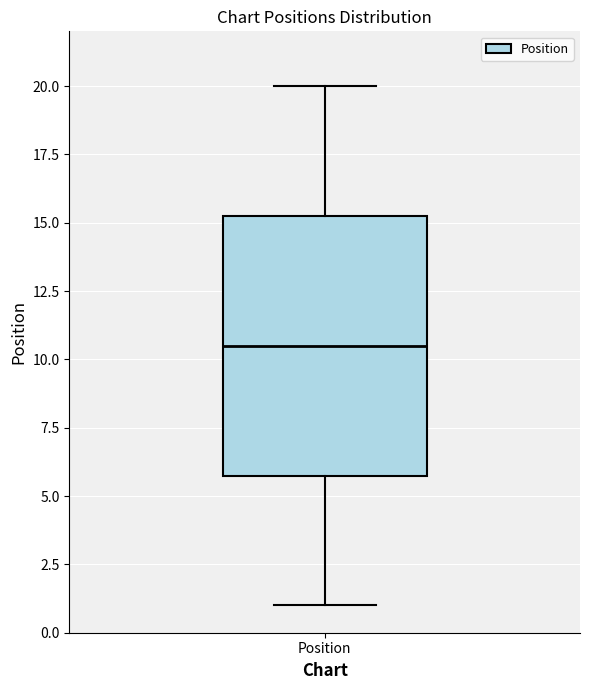

Read this box plot against the y-axis: the position of the median line, the range covered by the box, and the ends of both whiskers. The values are not printed on the chart, so give them approximately, as read against the axis.

median 10.5, box 6.0 to 15.5, whiskers 1.0 to 20.0